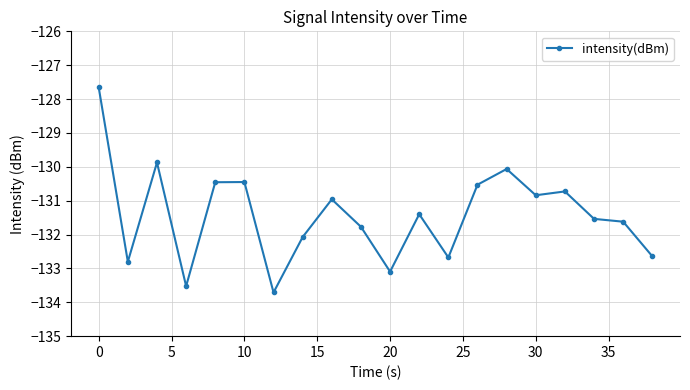

What is the sum of all values?

-2628.4